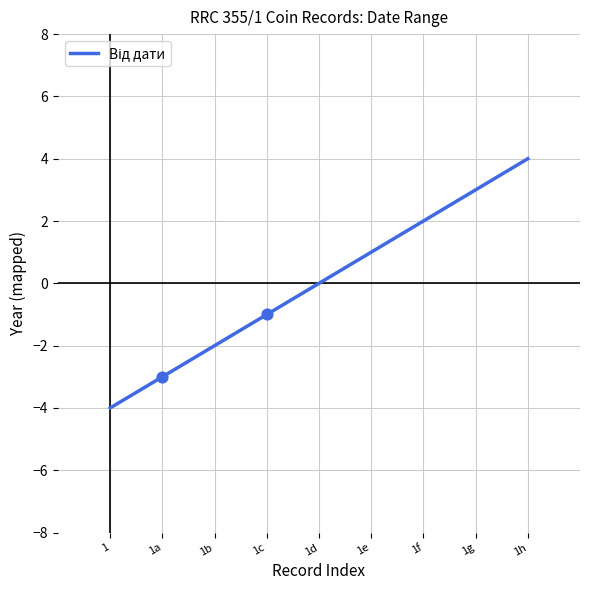

What is the change in value from 1d to 1e?

+1